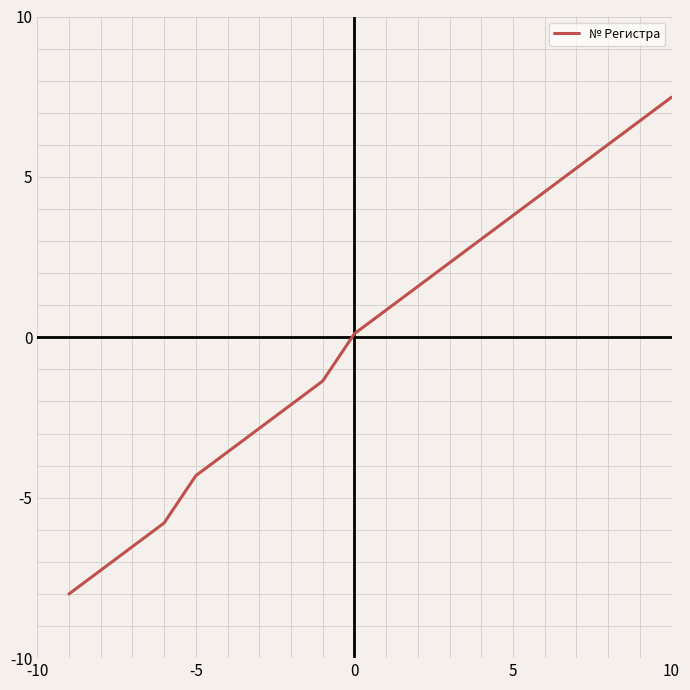

Is this an area chart (filled region under the line)?

No